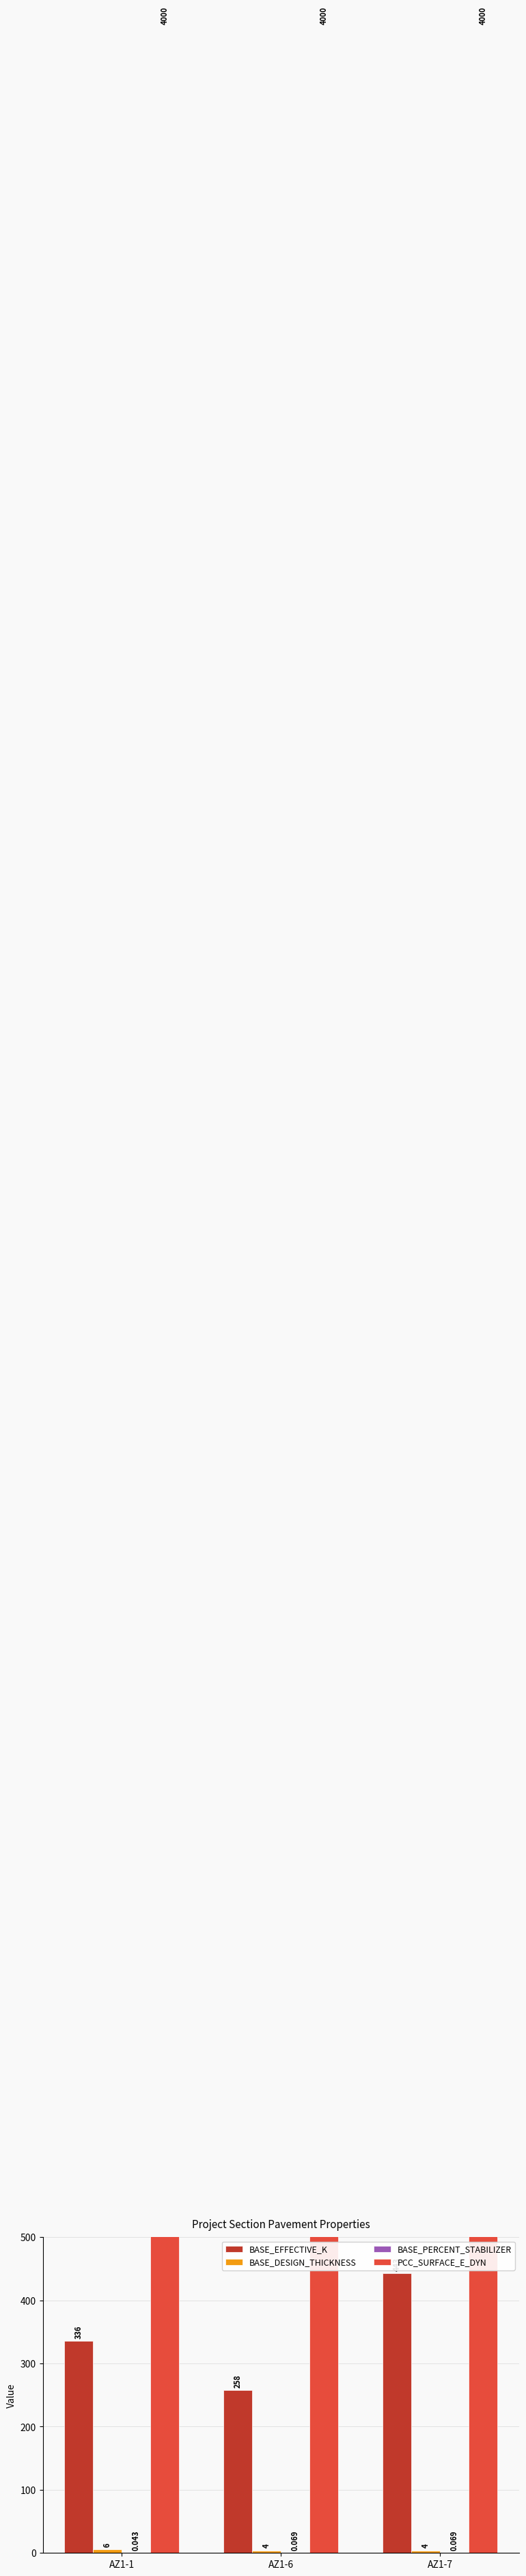

The value of BASE_PERCENT_STABILIZER at AZ1-1 is 0.1. True or false?

False